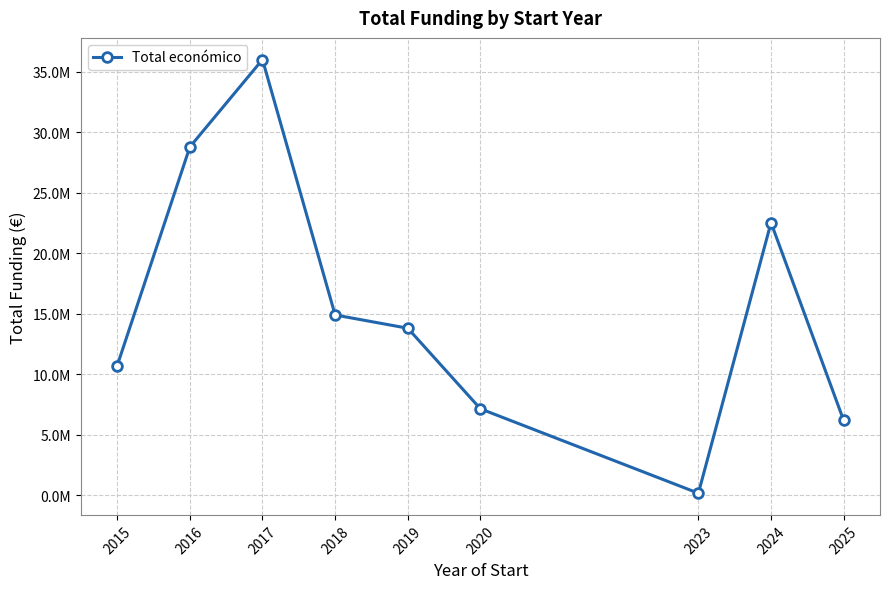

Reading right to left, extract all data points from this chart.

2025=6165312	2024=22525192	2023=150000	2020=7129175	2019=13791892	2018=14886333	2017=36005244	2016=28778956	2015=10697726